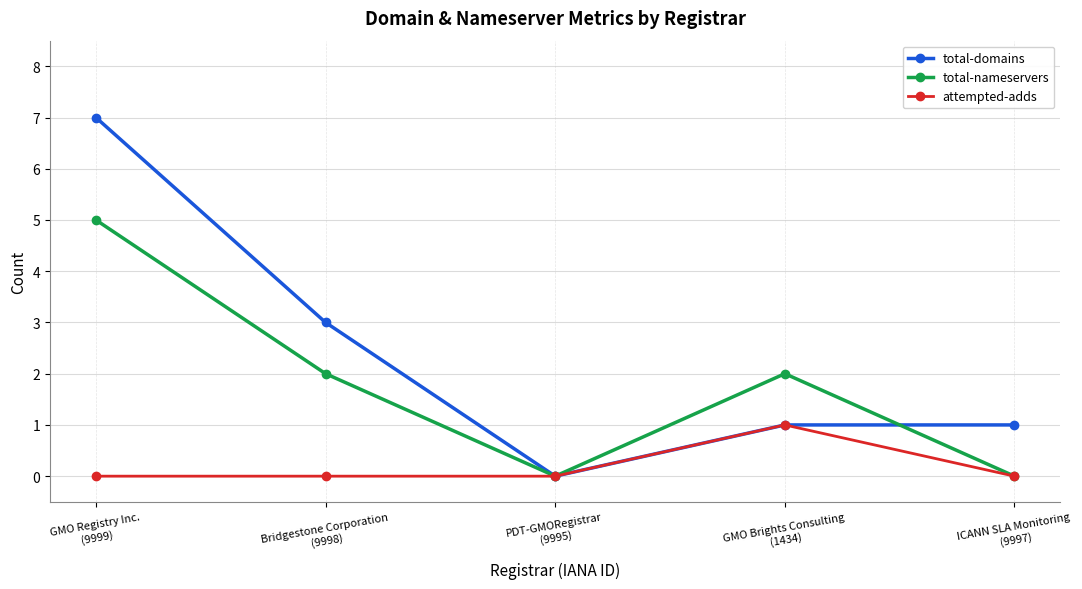

True or false: total-domains has a value of -4 at PDT-GMORegistrar
(9995).

False